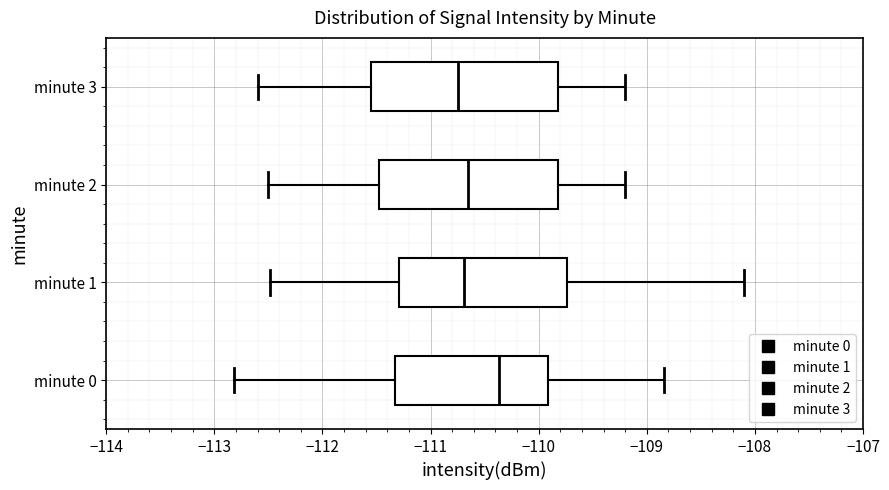

Reading bottom to top, read every box against the x-axis: the position of its median line, the range the box covers, and the ends of its whiskers. The values are not printed on the chart, so give them approximately, as read against the axis.

minute 0: median -110.4, box -111.3 to -109.9, whiskers -112.8 to -108.8
minute 1: median -110.7, box -111.3 to -109.7, whiskers -112.5 to -108.1
minute 2: median -110.6, box -111.5 to -109.8, whiskers -112.5 to -109.2
minute 3: median -110.7, box -111.5 to -109.8, whiskers -112.6 to -109.2